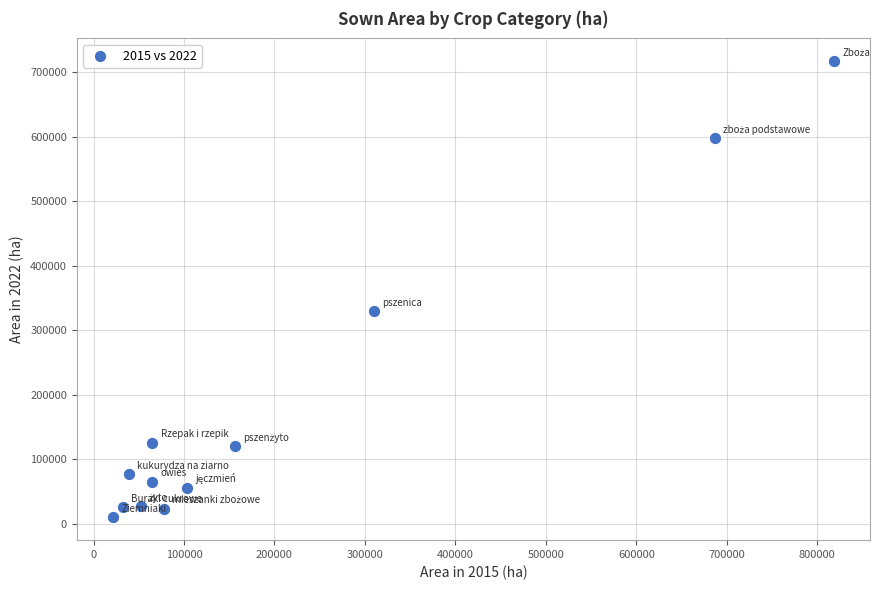

What is the average Y value?

181093.9